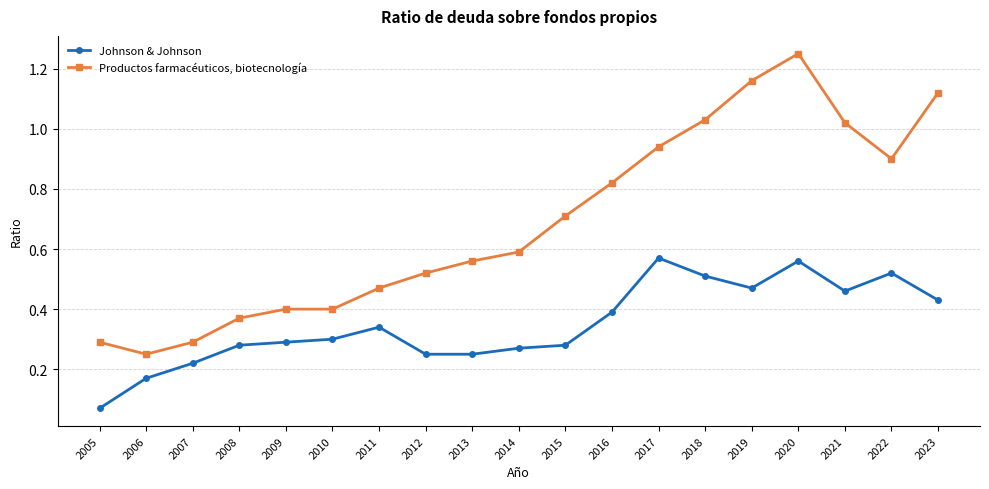

What is the sum of all Johnson & Johnson values?

6.6